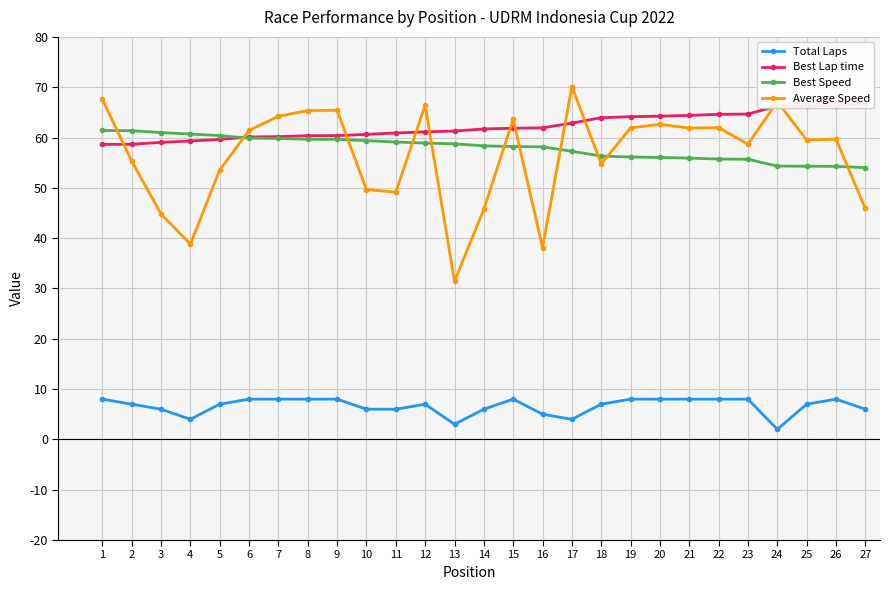

Which series has the largest total across all categories?

Best Lap time